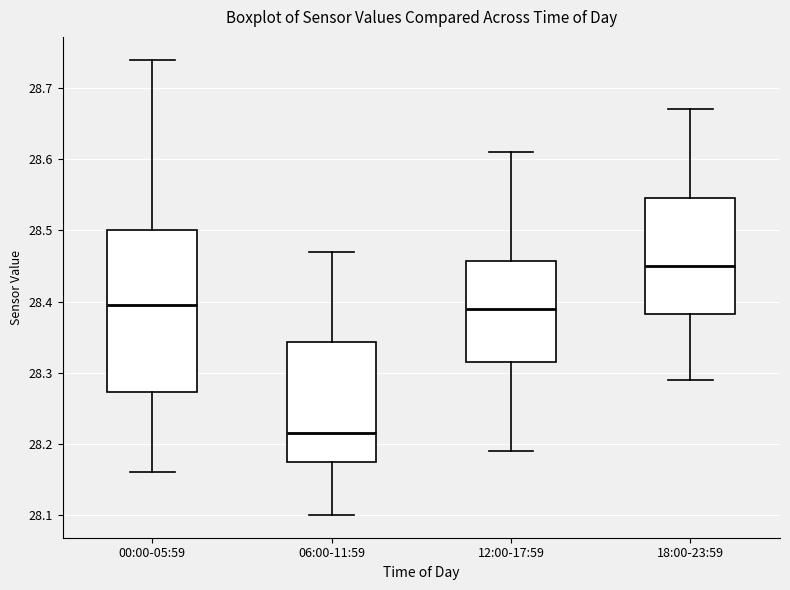

Reading left to right, transcribe this box plot: for each box, give where its median line is, the range the box spans, and where its two whiskers end, as read against the y-axis. The values are not printed on the chart, so give them approximately, as read against the axis.

00:00-05:59: median 28.40, box 28.27 to 28.50, whiskers 28.16 to 28.74
06:00-11:59: median 28.22, box 28.18 to 28.34, whiskers 28.10 to 28.47
12:00-17:59: median 28.39, box 28.32 to 28.46, whiskers 28.19 to 28.61
18:00-23:59: median 28.45, box 28.38 to 28.55, whiskers 28.29 to 28.67